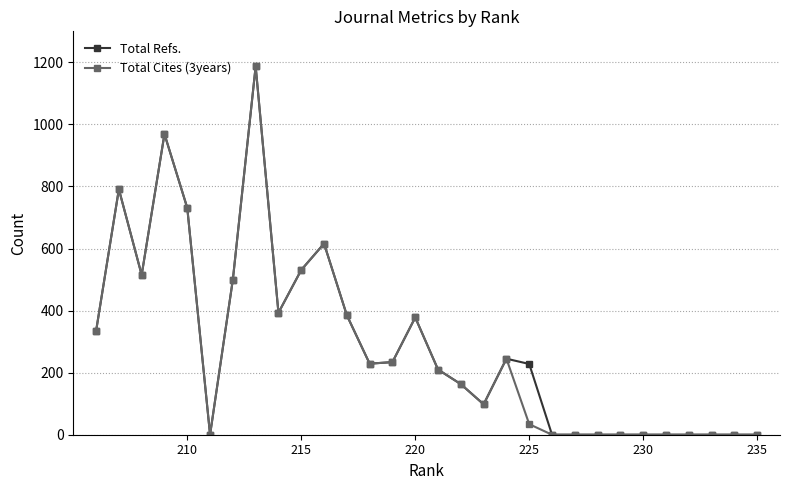

The value of Total Refs. at 215 is 755. True or false?

False